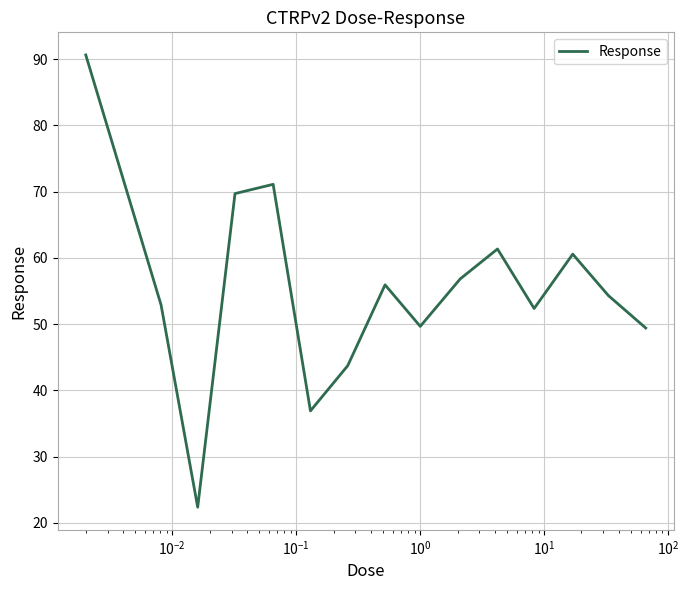

Does the chart have visible grid lines?

Yes